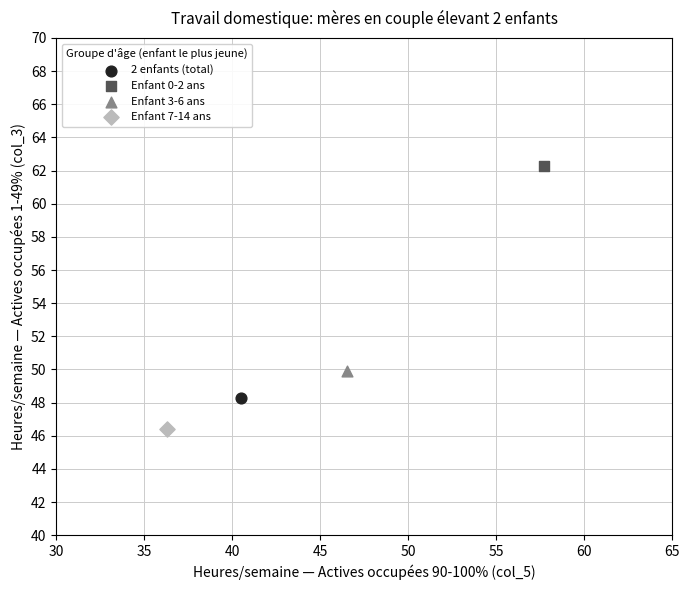

What are all the series names shown in the legend?

2 enfants (total), Enfant 0-2 ans, Enfant 3-6 ans, Enfant 7-14 ans